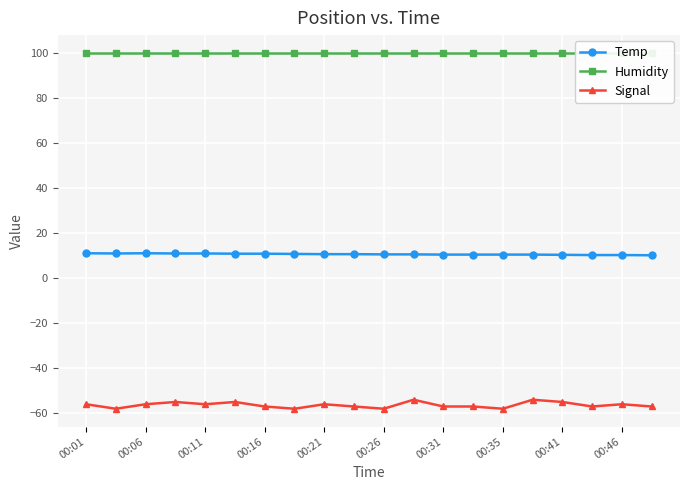

How many lines are shown in the chart?

3